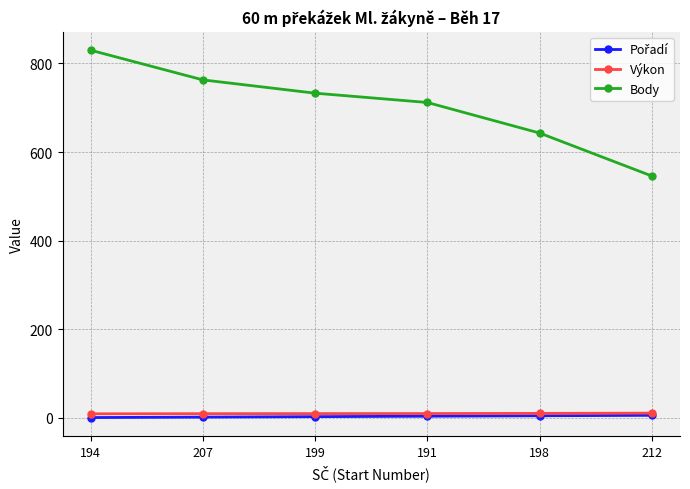

At which category is the sum across all series the highest?

194